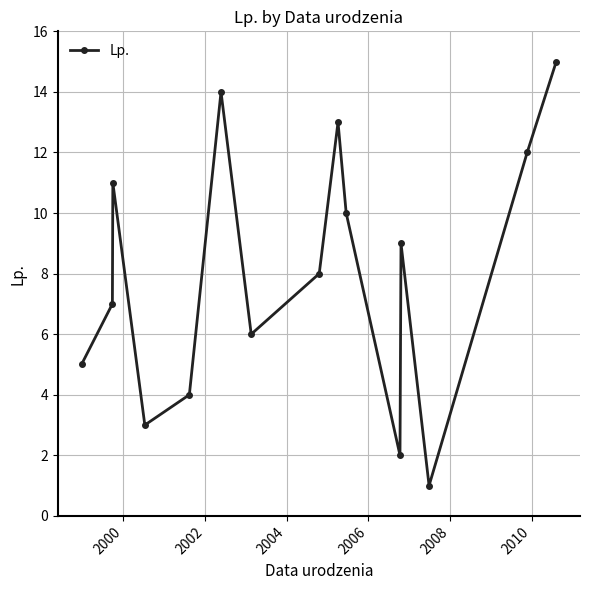

Reading left to right, what are all the values shown in this chart?

5	7	11	3	4	14	6	8	13	10	2	9	1	12	15